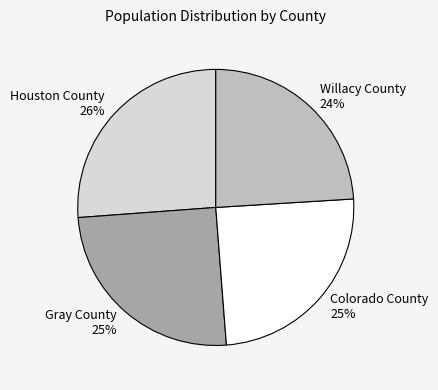

To the nearest percent, what is the difference between the largest and smallest slice percentages?

2%